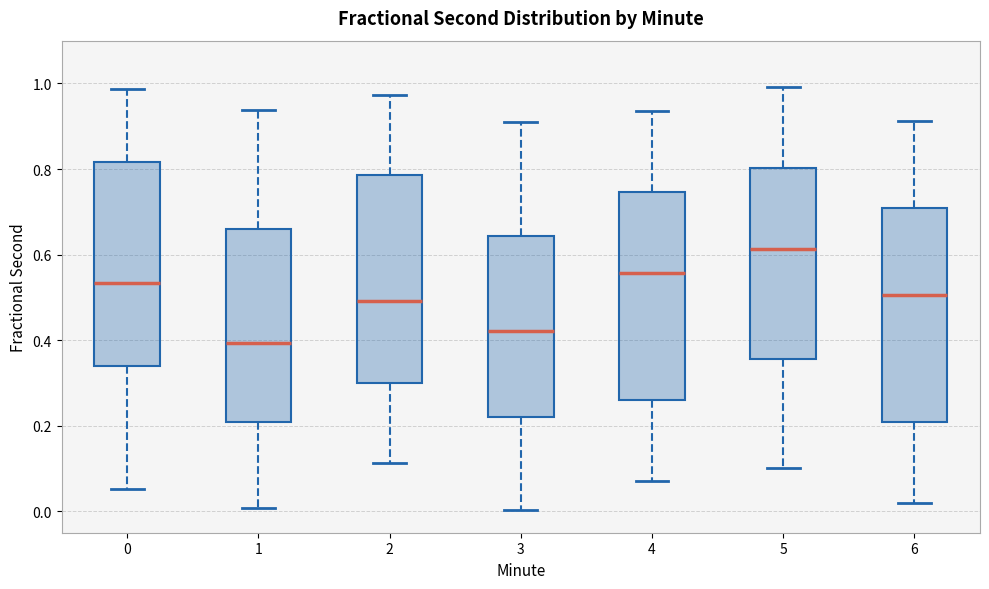

Reading left to right, read every box against the y-axis: the position of its median line, the range the box covers, and the ends of its whiskers. The values are not printed on the chart, so give them approximately, as read against the axis.

0: median 0.54, box 0.34 to 0.82, whiskers 0.06 to 0.98
1: median 0.40, box 0.20 to 0.66, whiskers 0.00 to 0.94
2: median 0.50, box 0.30 to 0.78, whiskers 0.12 to 0.98
3: median 0.42, box 0.22 to 0.64, whiskers 0.00 to 0.90
4: median 0.56, box 0.26 to 0.74, whiskers 0.08 to 0.94
5: median 0.62, box 0.36 to 0.80, whiskers 0.10 to 1.00
6: median 0.50, box 0.20 to 0.70, whiskers 0.02 to 0.92